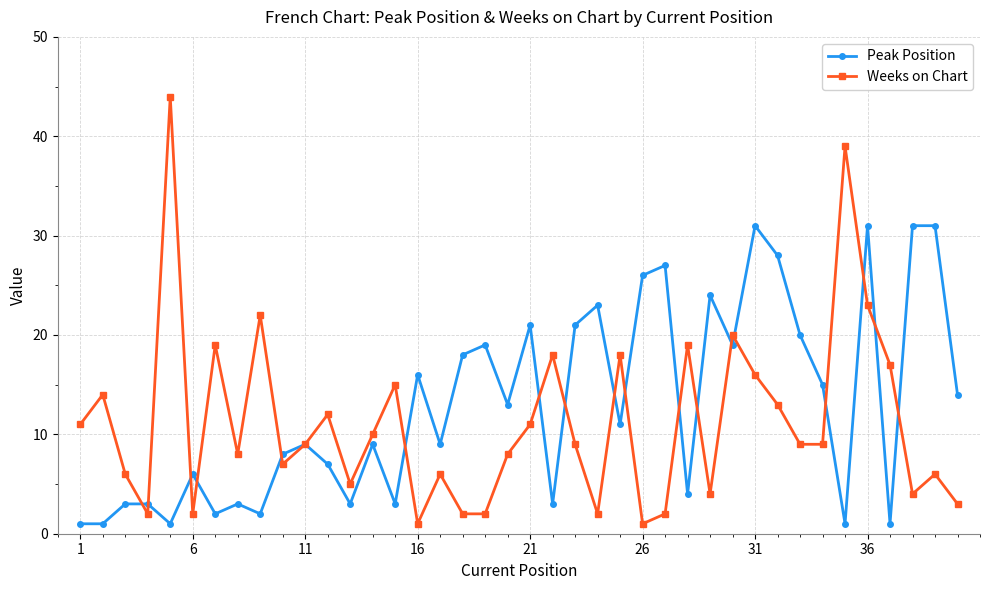

Rank the series by their maximum value, from highest to lowest.

Weeks on Chart, Peak Position